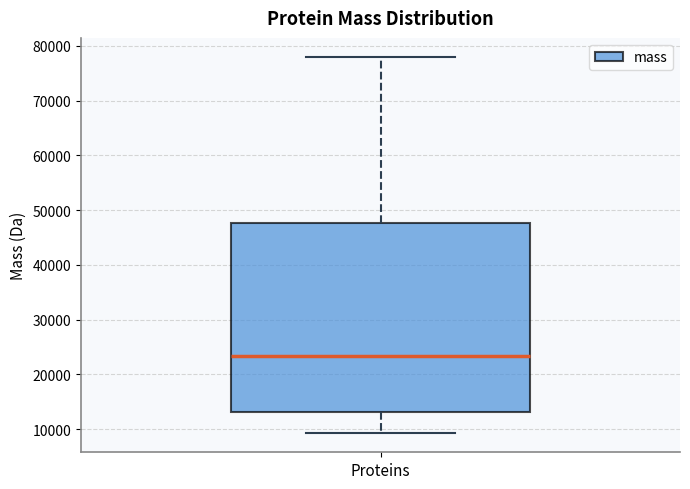

Read this box plot against the y-axis: the position of the median line, the range covered by the box, and the ends of both whiskers. The values are not printed on the chart, so give them approximately, as read against the axis.

median 23000, box 13000 to 48000, whiskers 9000 to 78000